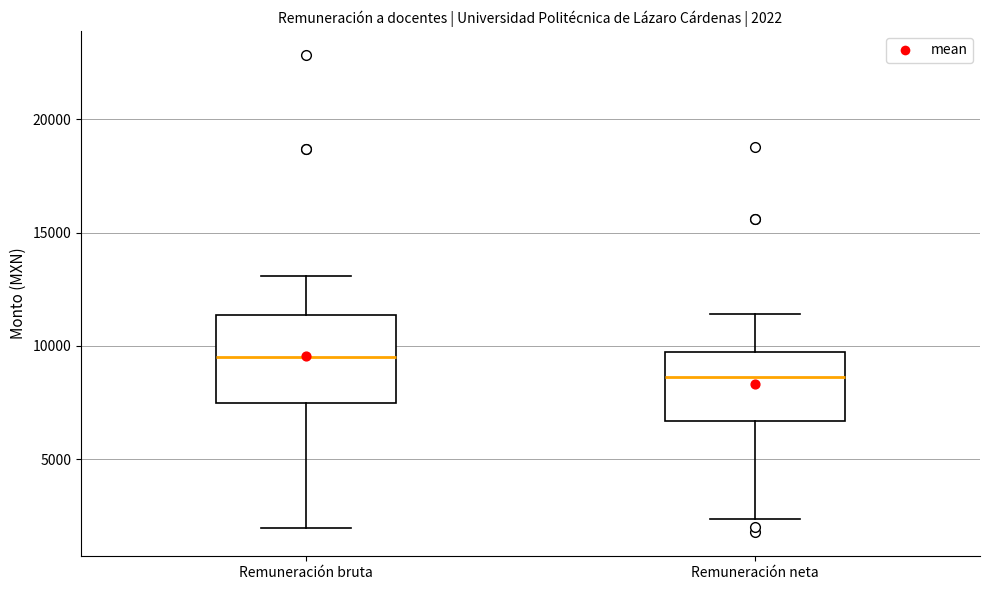

Which box's median line is the highest?

Remuneración bruta